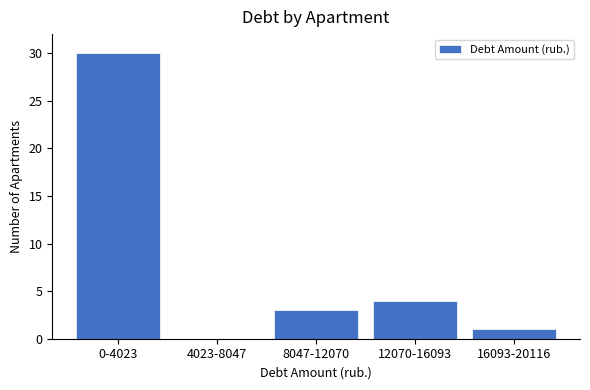

Reading left to right, what are all the values shown in this chart?

0-4023=30	4023-8047=0	8047-12070=3	12070-16093=4	16093-20116=1